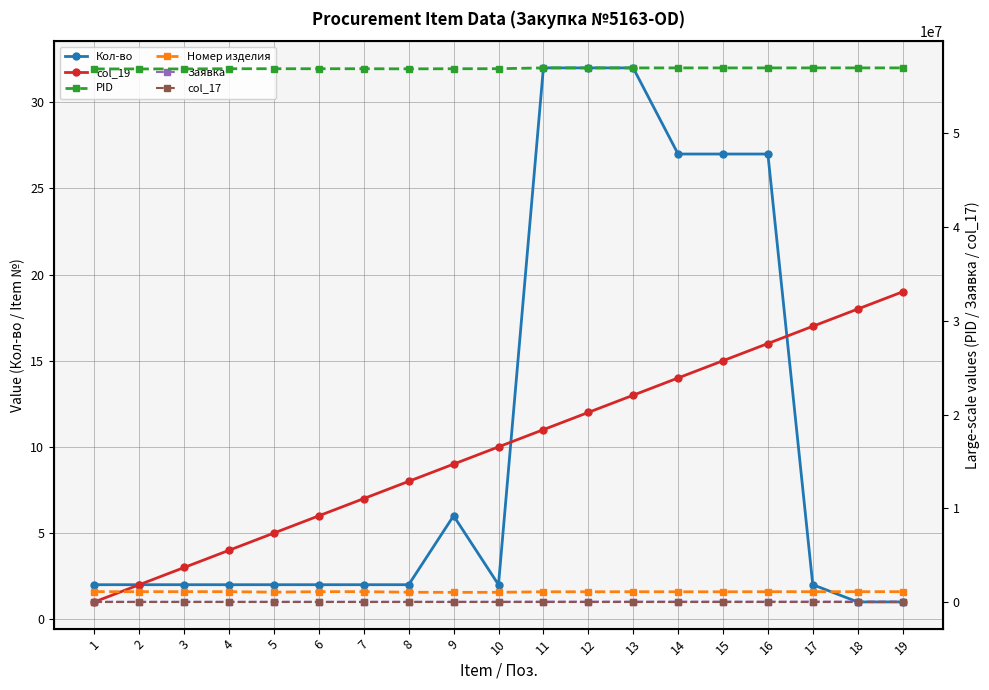

Rank the series at 4 from highest to lowest value.

PID, Номер изделия, Заявка, col_17, col_19, Кол-во